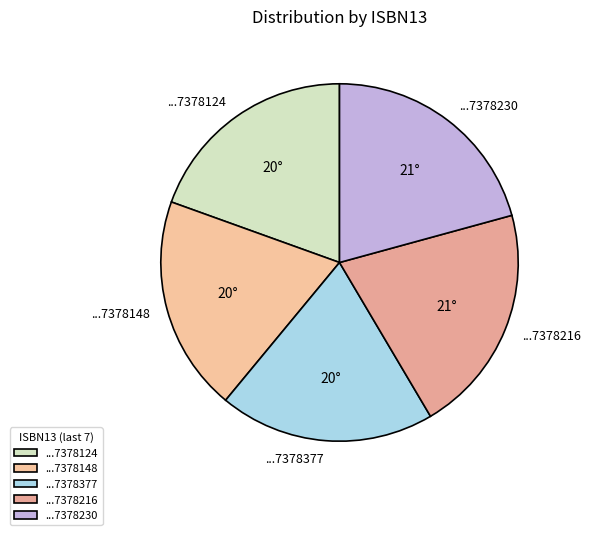

Combined, do ...7378148 and ...7378216 account for over 50%?

No